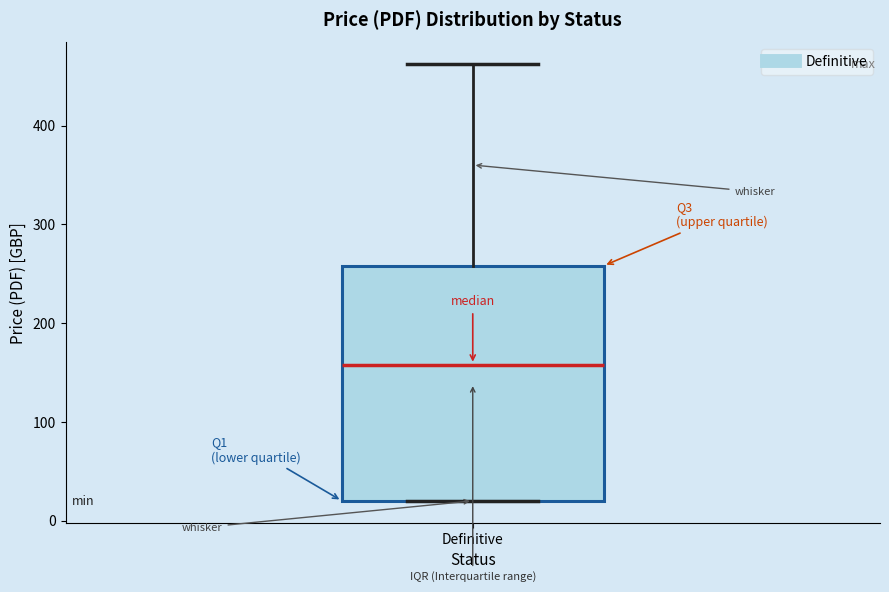

Where does the median line of the box for Definitive sit on the y-axis? The values are not printed on the chart, so give them approximately, as read against the axis.

160